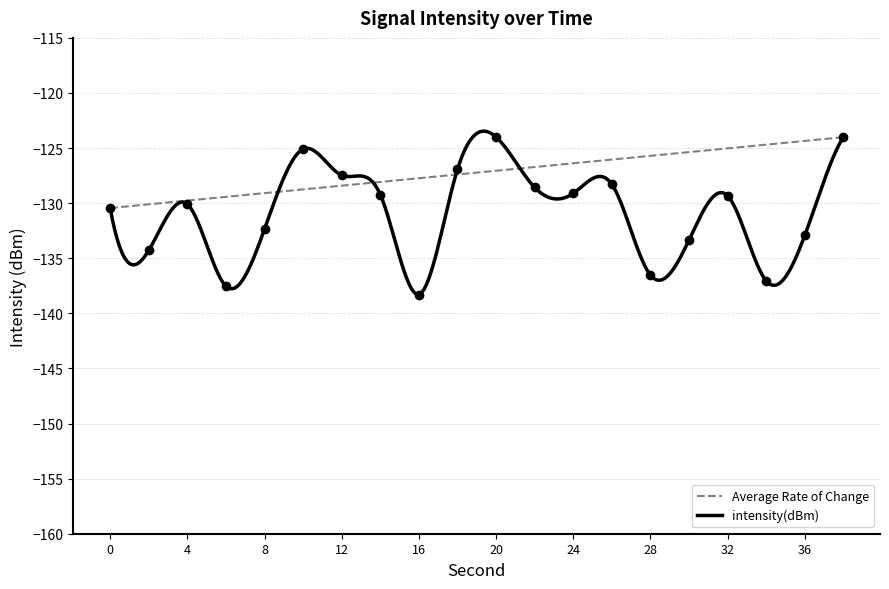

What is the value of the 7th point from the left?

-127.5